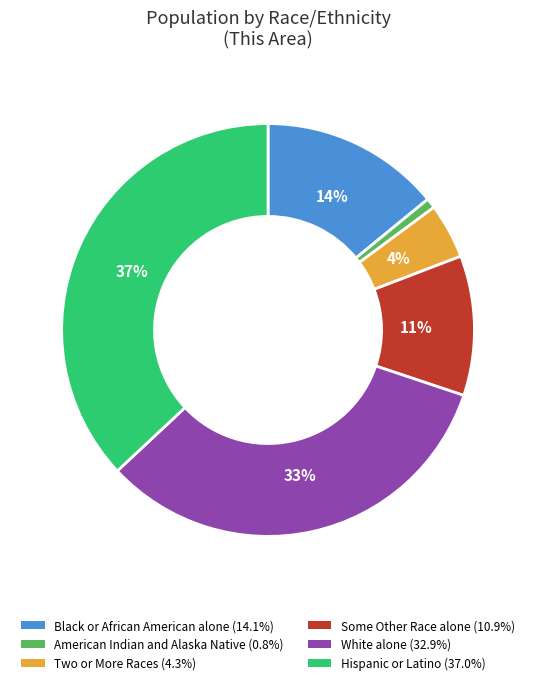

How many segments does this pie chart have?

6